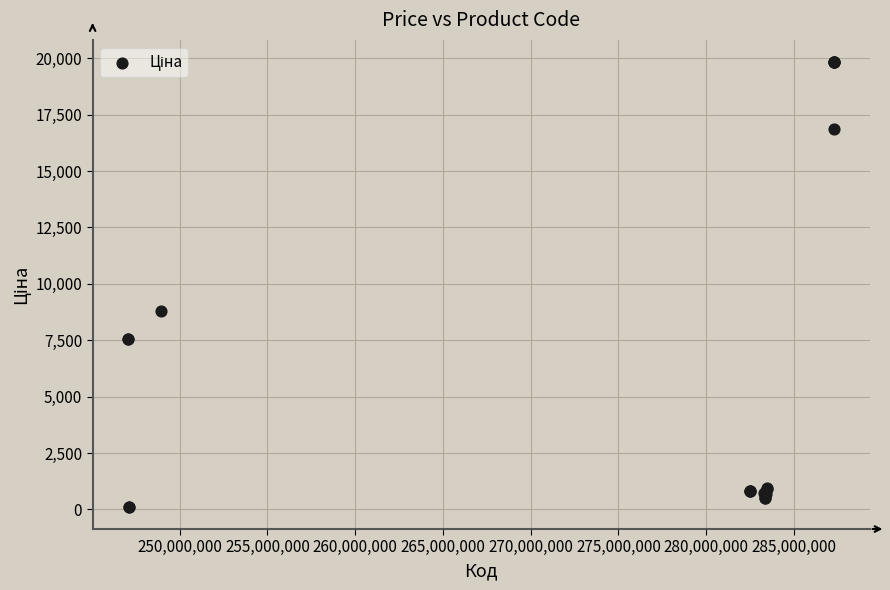

What Y value in the scatter plot is closest to 9972?

8797.6